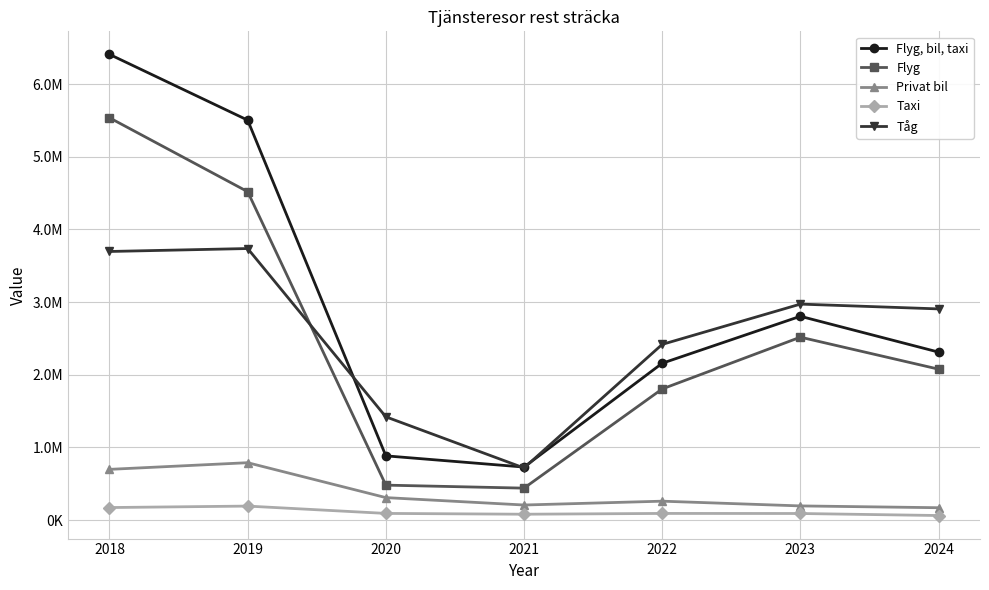

What are all the series names shown in the legend?

Flyg, bil, taxi, Flyg, Privat bil, Taxi, Tåg